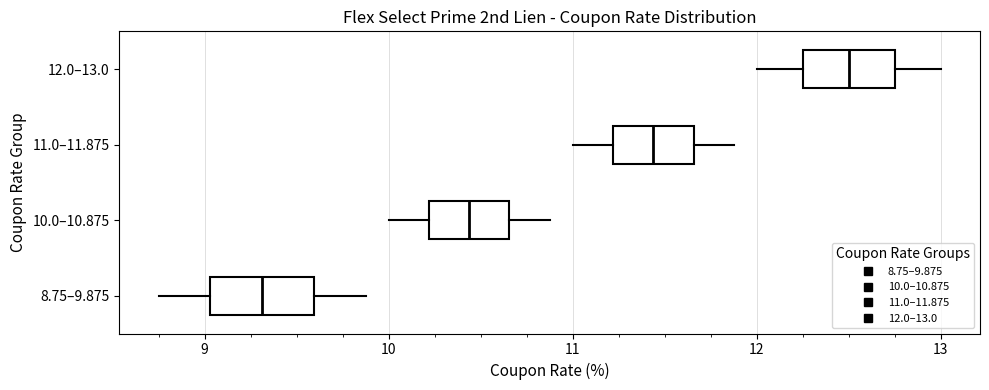

Reading bottom to top, read every box against the x-axis: the position of its median line, the range the box covers, and the ends of its whiskers. The values are not printed on the chart, so give them approximately, as read against the axis.

8.75–9.875: median 9.3, box 9.0 to 9.6, whiskers 8.8 to 9.9
10.0–10.875: median 10.4, box 10.2 to 10.7, whiskers 10.0 to 10.9
11.0–11.875: median 11.4, box 11.2 to 11.7, whiskers 11.0 to 11.9
12.0–13.0: median 12.5, box 12.3 to 12.8, whiskers 12.0 to 13.0